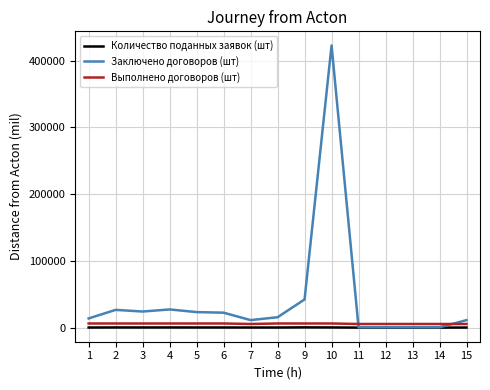

At how many categories does at least one series exceed 180948?

1